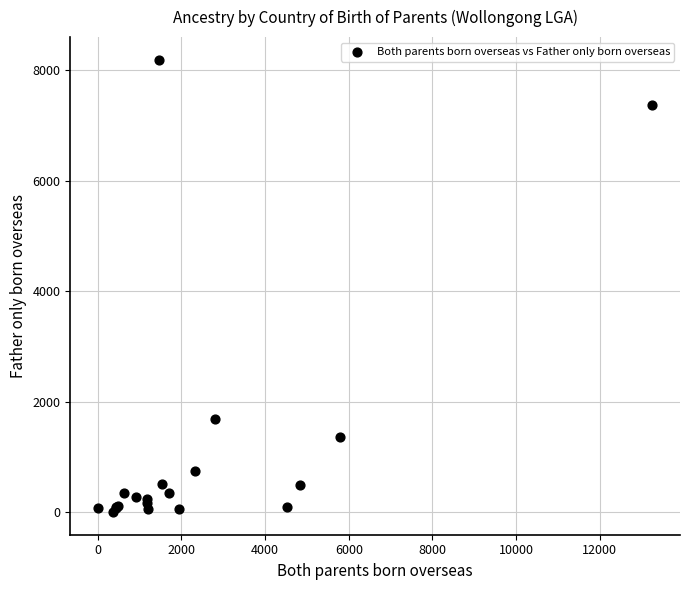

What Y value in the scatter plot is closest to 4100?

1700